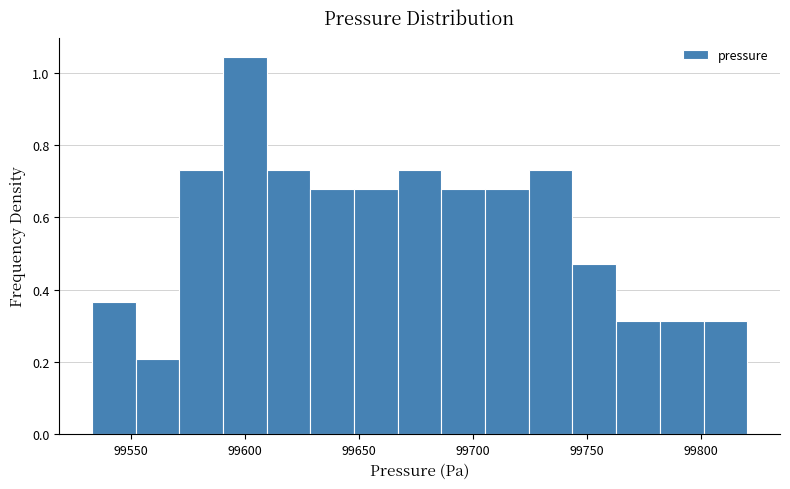

Read against the x-axis, roughly where is the centre of the tallest bar?

99600